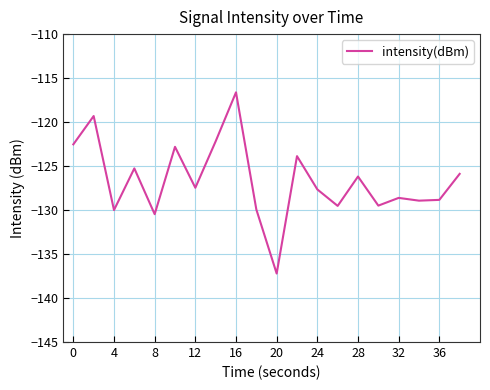

What is the maximum value shown in the chart?

-116.6